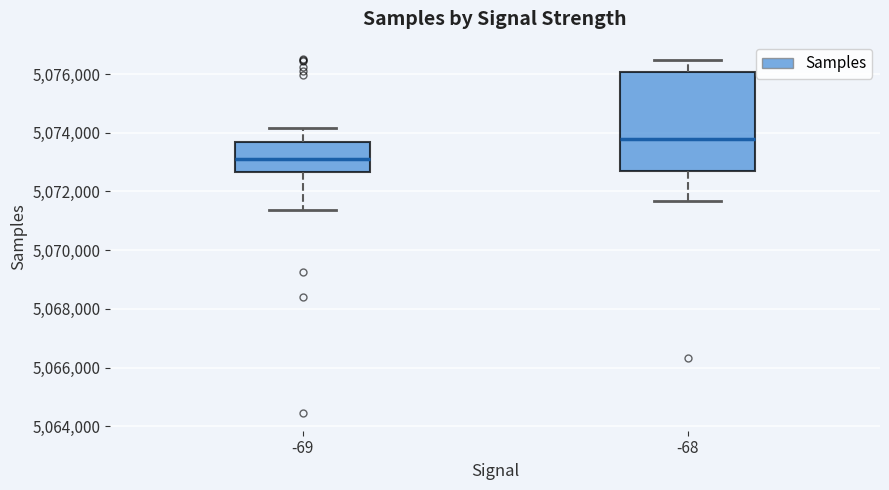

Which box has the lowest median line?

-69